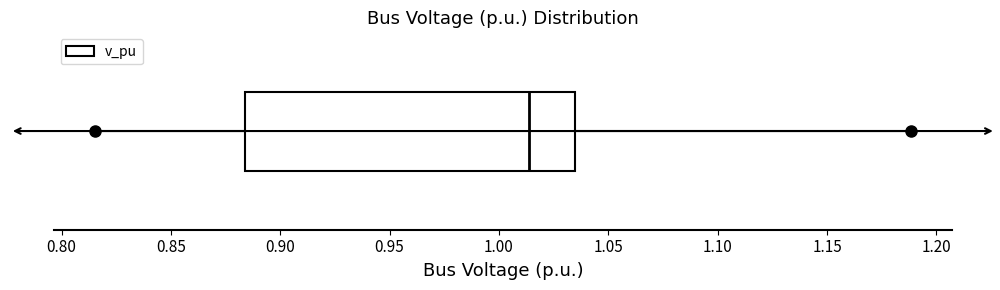

Read this box plot against the x-axis: the position of the median line, the range covered by the box, and the ends of both whiskers. The values are not printed on the chart, so give them approximately, as read against the axis.

median 1.015, box 0.885 to 1.035, whiskers 0.815 to 1.190